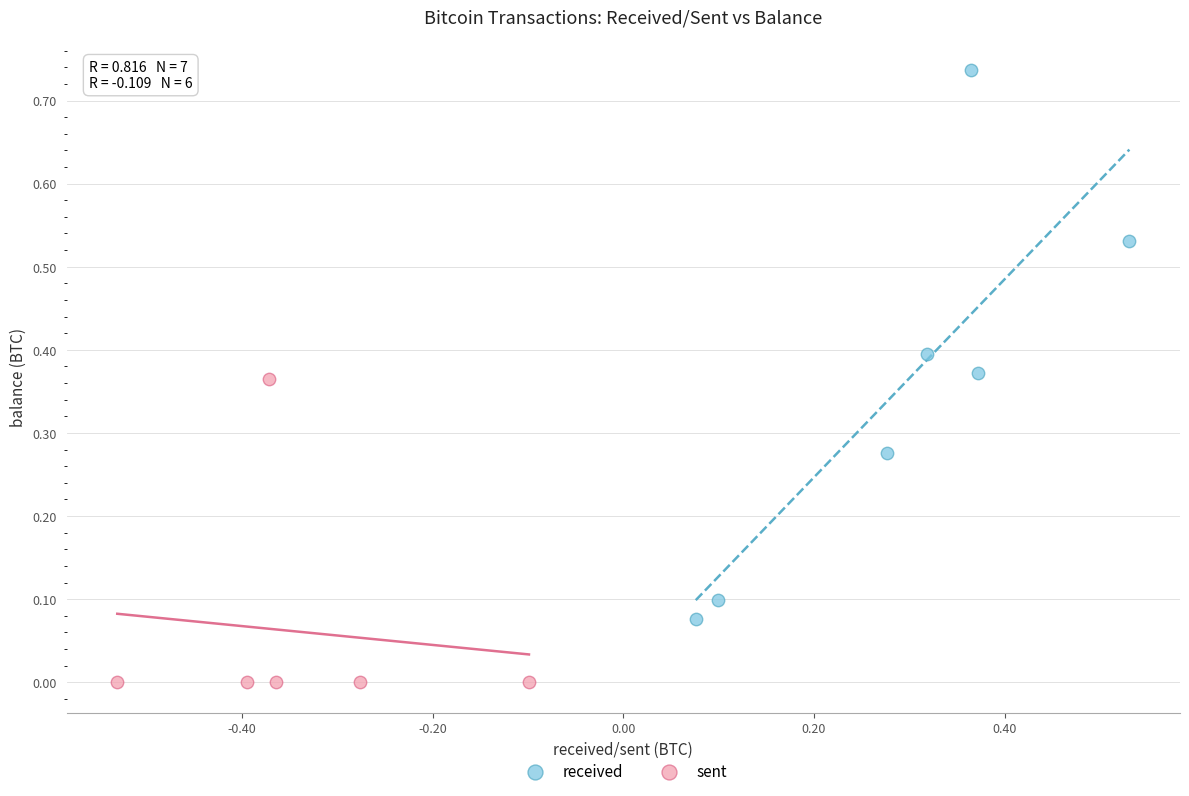

Which series has the widest spread of Y values?

received